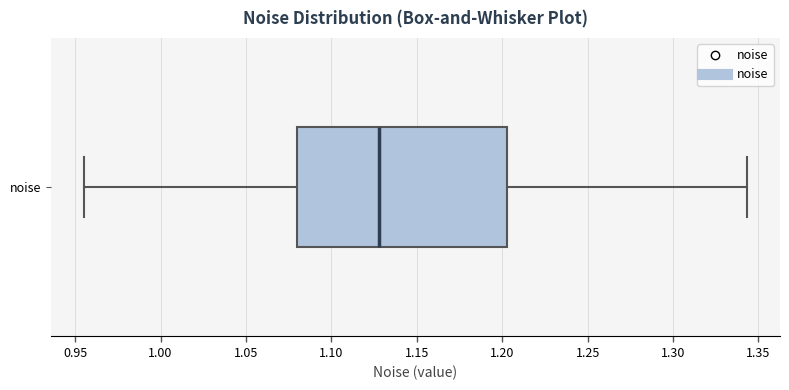

Read this box plot against the x-axis: the position of the median line, the range covered by the box, and the ends of both whiskers. The values are not printed on the chart, so give them approximately, as read against the axis.

median 1.130, box 1.080 to 1.205, whiskers 0.955 to 1.345